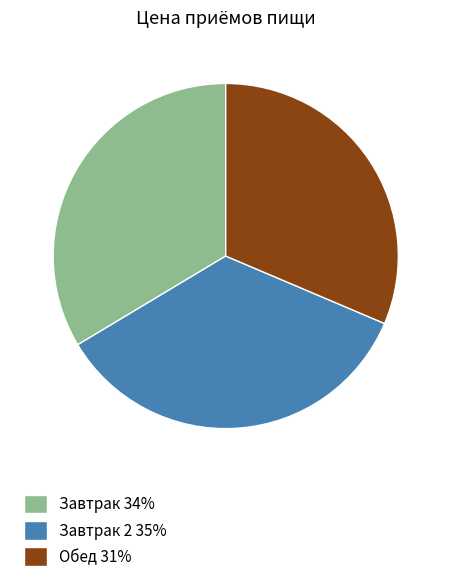

How many slices are in this pie chart?

3